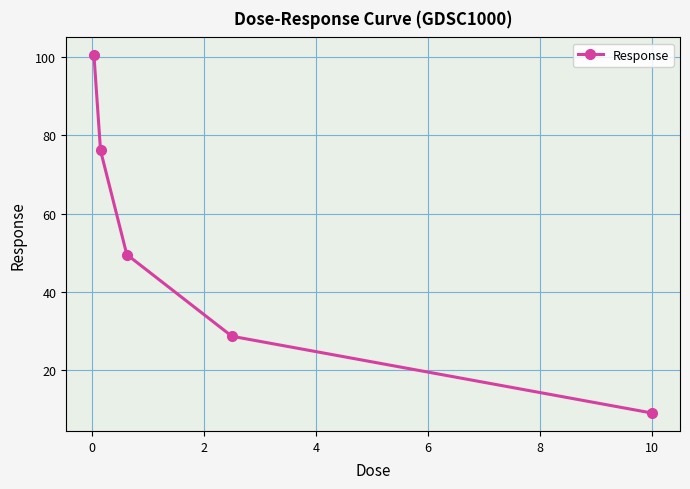

How many values exceed 49?

3